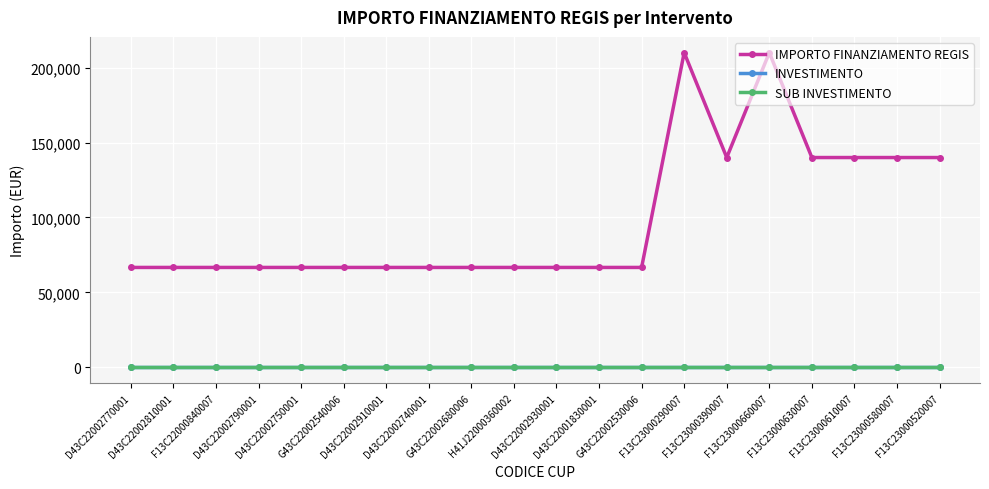

In IMPORTO FINANZIAMENTO REGIS, how many points are higher than both neighbors (excluding endpoints)?

2